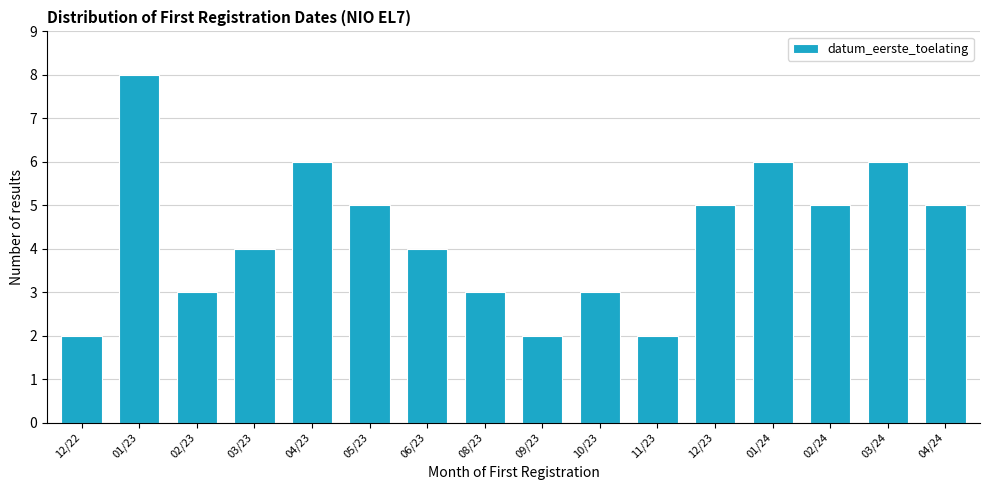

Reading left to right, transcribe all the data shown in this chart.

12/22=2	01/23=8	02/23=3	03/23=4	04/23=6	05/23=5	06/23=4	08/23=3	09/23=2	10/23=3	11/23=2	12/23=5	01/24=6	02/24=5	03/24=6	04/24=5